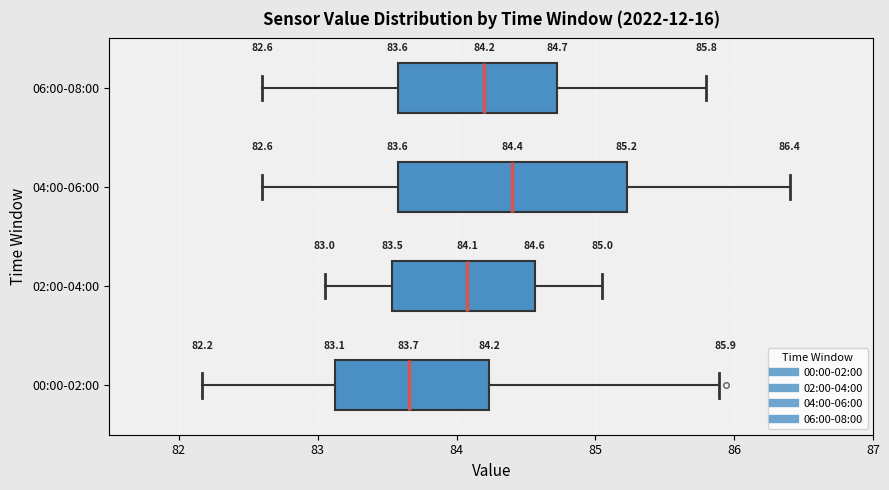

Which box has the furthest to the left median line?

00:00-02:00